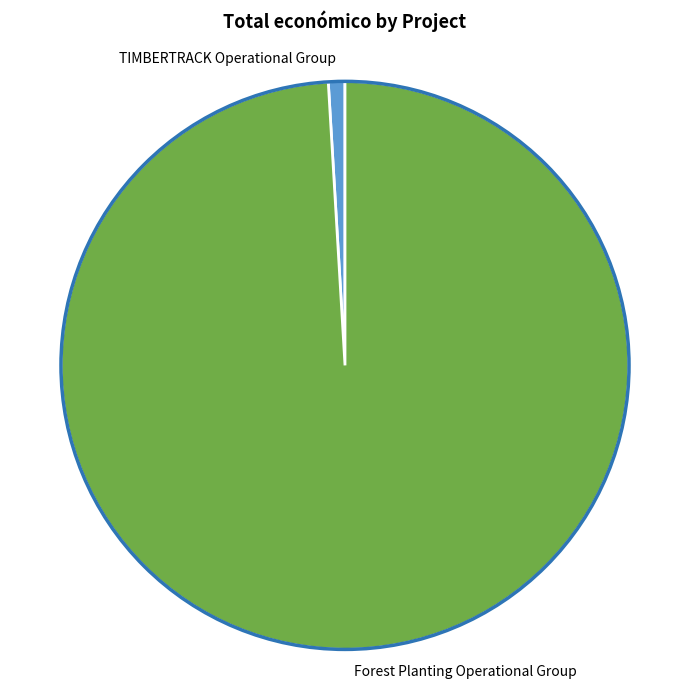

How many segments does this pie chart have?

2